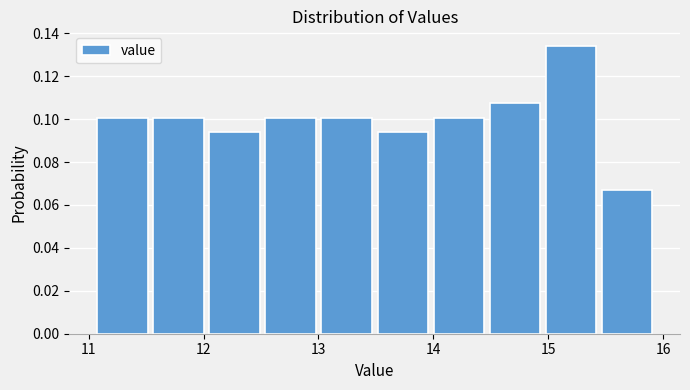

Reading left to right, transcribe this chart: for each bar, give the range it covers on the x-axis and its height. Neither the bar edges nor the heights are printed on the chart, so give them approximately, as read against the axes.

11.1 to 11.5: 0.100
11.5 to 12.0: 0.100
12.0 to 12.5: 0.094
12.5 to 13.0: 0.100
13.0 to 13.5: 0.100
13.5 to 14.0: 0.094
14.0 to 14.5: 0.100
14.5 to 15.0: 0.108
15.0 to 15.4: 0.134
15.4 to 15.9: 0.068